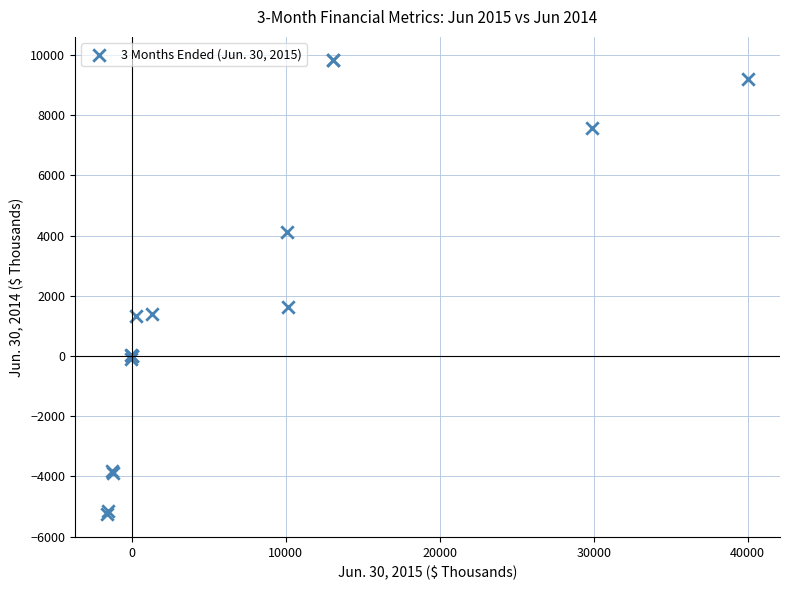

What Y value in the scatter plot is closest to 2293?

1631.0